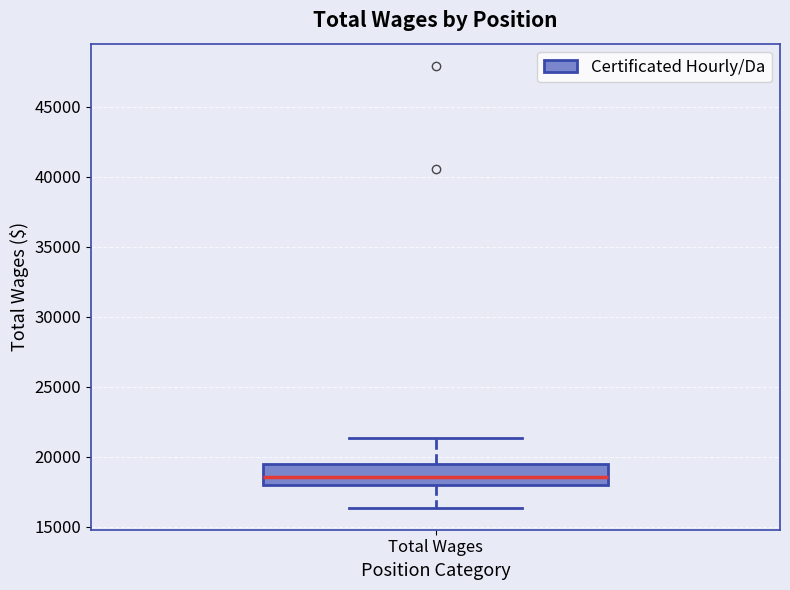

Transcribe this box plot: give where the median line is, the range the box spans, and where the two whiskers end, as read against the y-axis. The values are not printed on the chart, so give them approximately, as read against the axis.

median 18500, box 18000 to 19500, whiskers 16500 to 21500